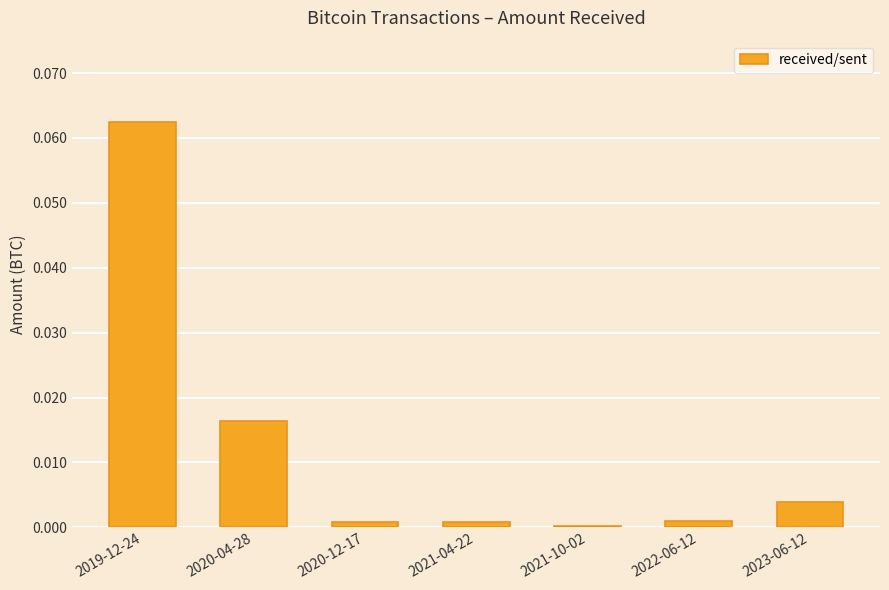

The value at 2020-12-17 is 0.0. True or false?

True